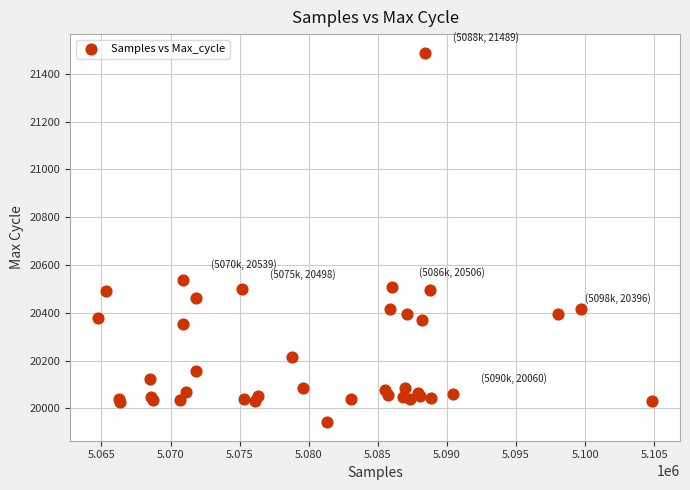

What Y value in the scatter plot is closest to 20715?

20539